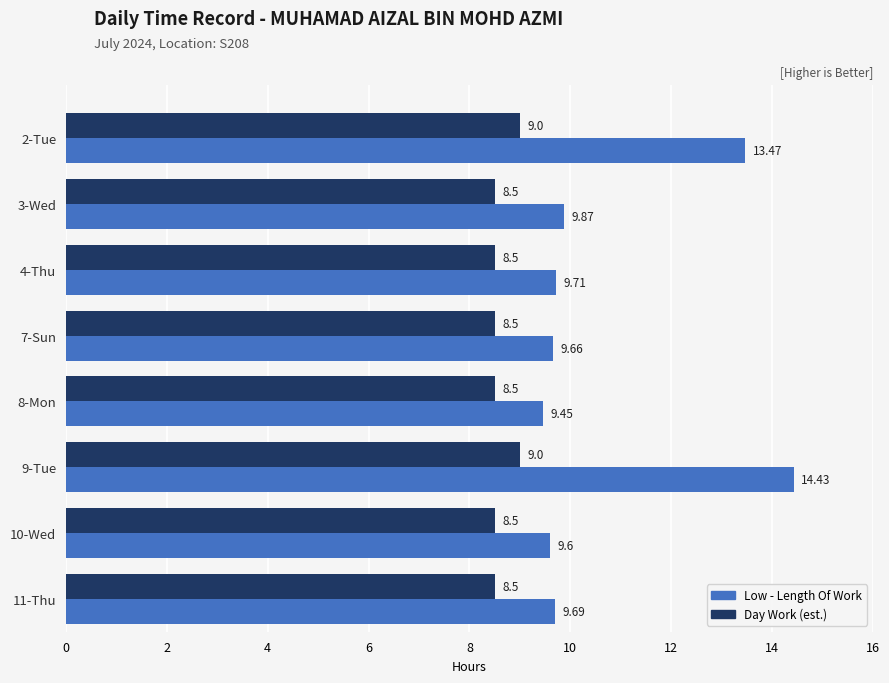

Is the value of Low - Length Of Work at 2-Tue greater than the value of Day Work (est.) at 10-Wed?

Yes